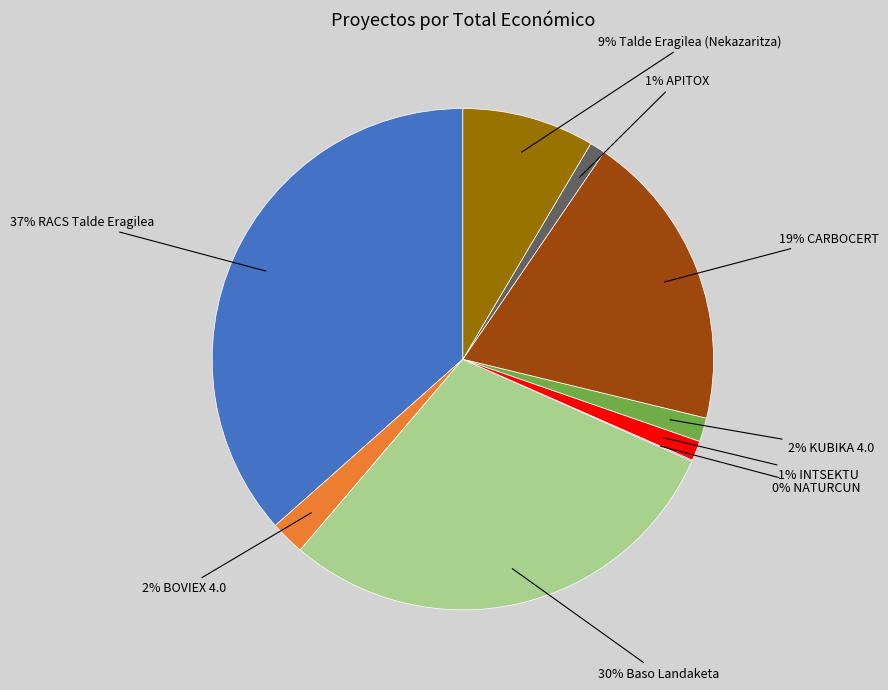

Does any single category account for the majority?

No